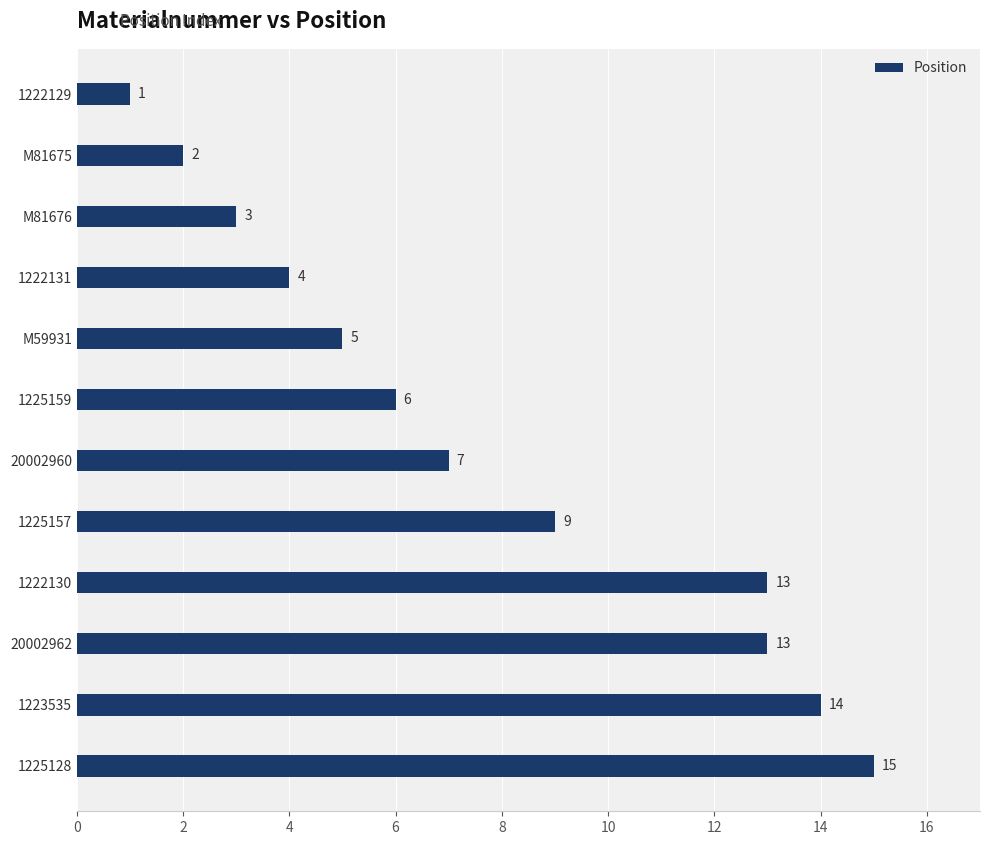

What is the greatest value displayed?

15